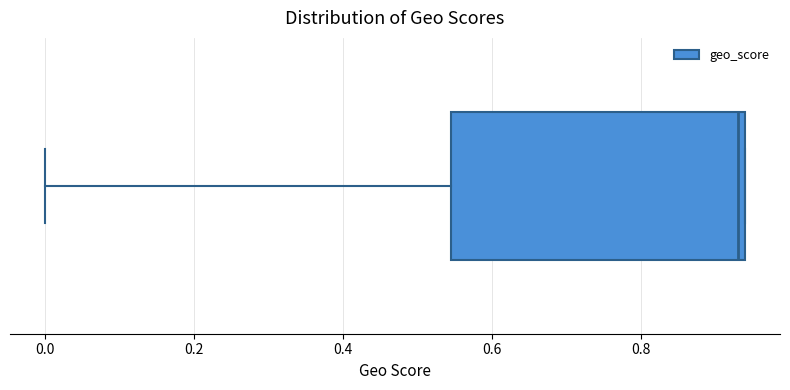

Transcribe this box plot: give where the median line is, the range the box spans, and where the two whiskers end, as read against the x-axis. The values are not printed on the chart, so give them approximately, as read against the axis.

median 0.94 (just left of the box's right edge), box 0.54 to 0.94, whiskers 0.00 to 0.94